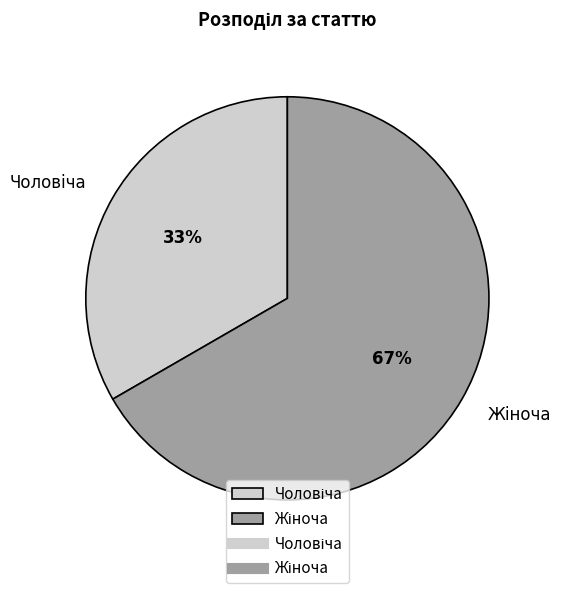

Is the sum of Жіноча and Чоловіча greater than half?

Yes